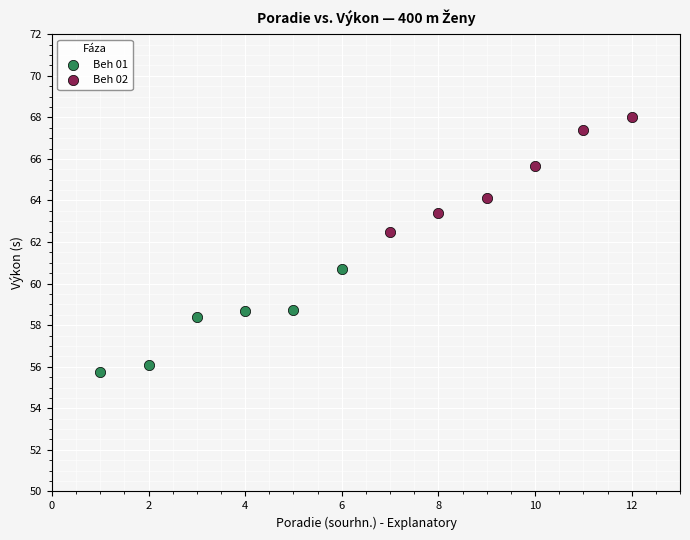

Which series contains the highest Y value?

Beh 02